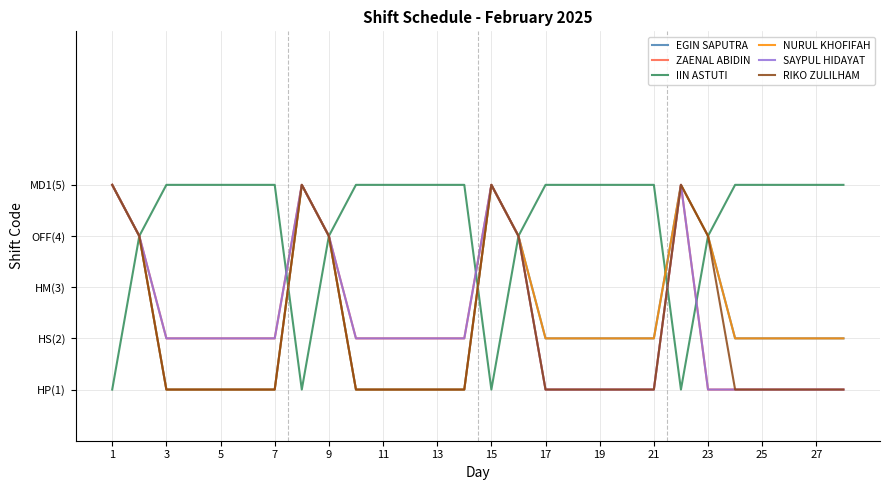

Reading right to left, transcribe all the data shown in this chart.

EGIN SAPUTRA: 2	2	2	2	2	4	5	2	2	2	2	2	4	5	1	1	1	1	1	4	5	1	1	1	1	1	4	5
ZAENAL ABIDIN: 1	1	1	1	1	1	5	1	1	1	1	1	4	5	2	2	2	2	2	4	5	2	2	2	2	2	4	5
IIN ASTUTI: 5	5	5	5	5	4	1	5	5	5	5	5	4	1	5	5	5	5	5	4	1	5	5	5	5	5	4	1
NURUL KHOFIFAH: 2	2	2	2	2	4	5	2	2	2	2	2	4	5	1	1	1	1	1	4	5	1	1	1	1	1	4	5
SAYPUL HIDAYAT: 1	1	1	1	1	1	5	1	1	1	1	1	4	5	2	2	2	2	2	4	5	2	2	2	2	2	4	5
RIKO ZULILHAM: 1	1	1	1	1	4	5	1	1	1	1	1	4	5	1	1	1	1	1	4	5	1	1	1	1	1	4	5